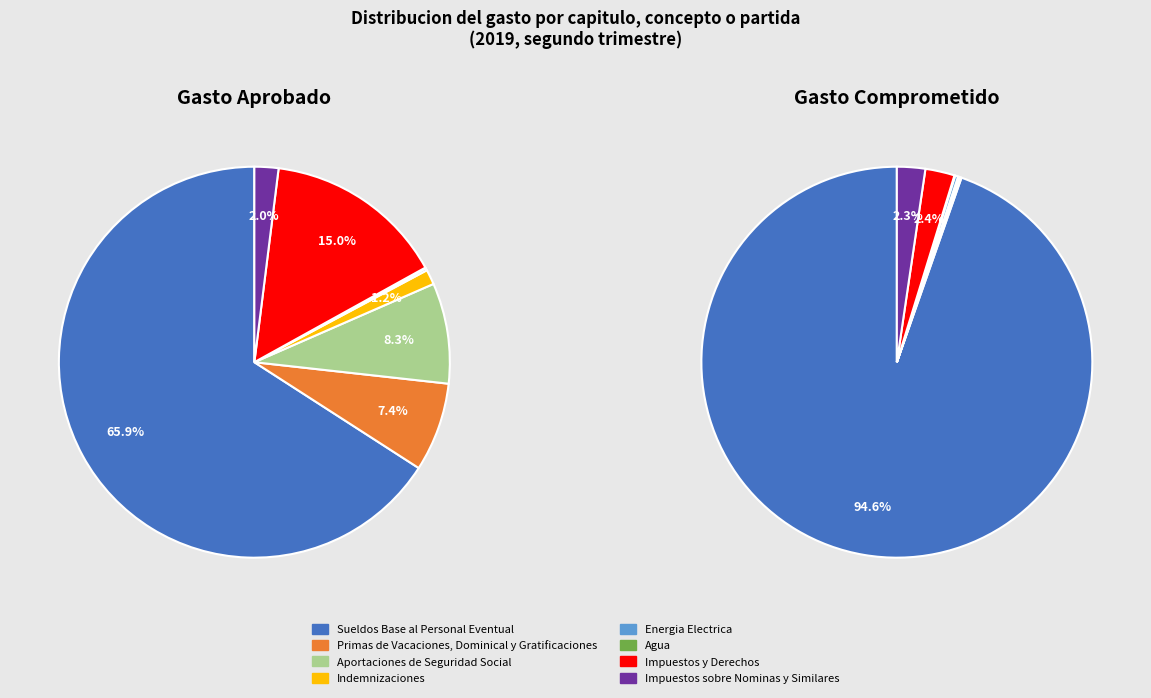

Is it true that 2 is 0% of the pie?

True